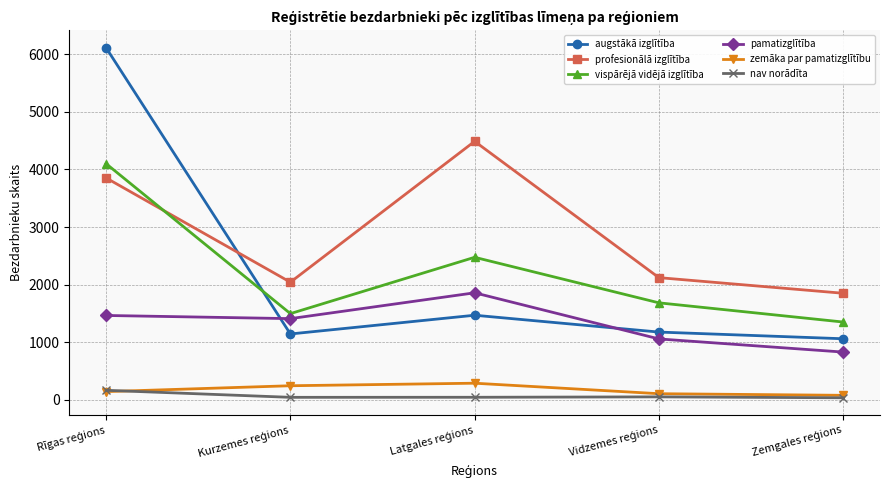

Which series has the largest total across all categories?

profesionālā izglītība